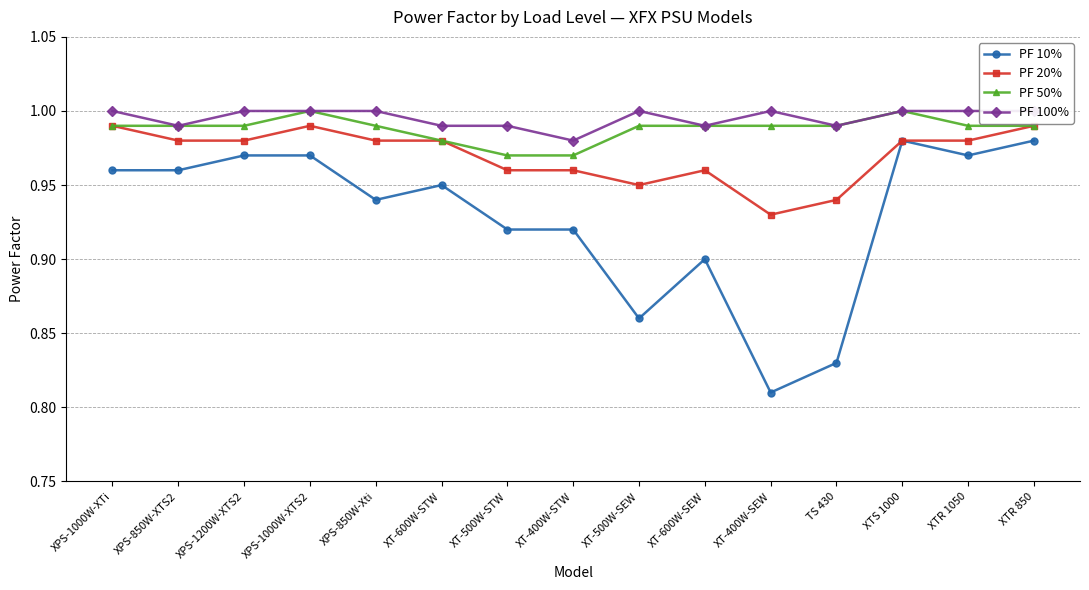

Between XT-500W-STW and TS 430, which series saw the biggest shift?

PF 10%